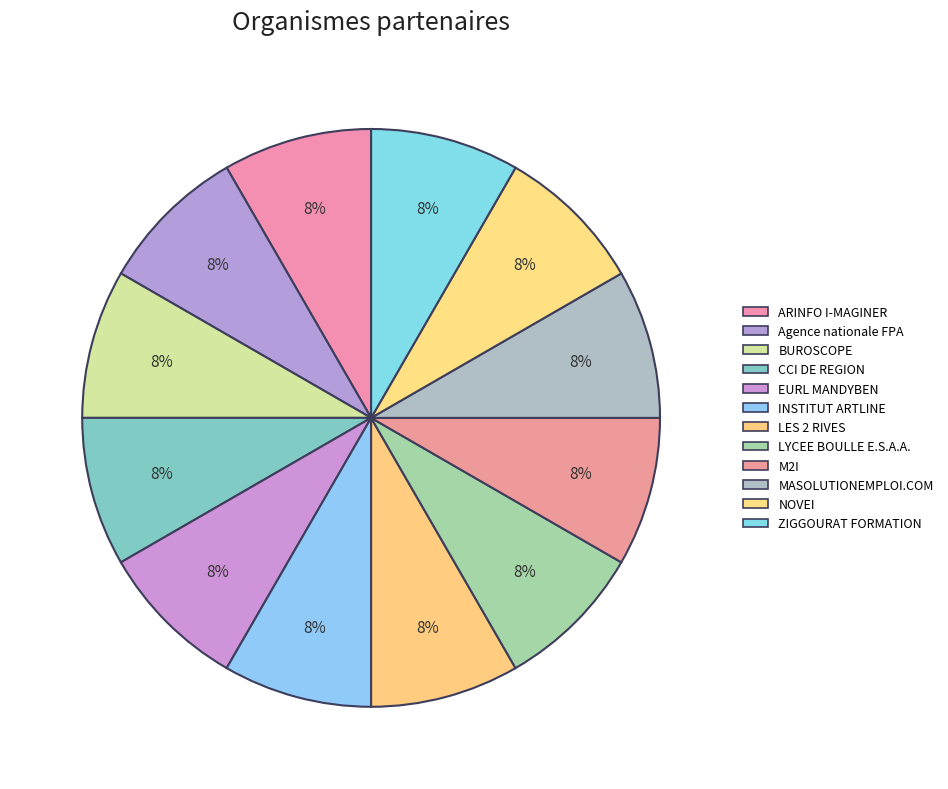

Rank the categories by value from lowest to highest.

CHAMBRE DE COMMERCE ET D'INDUSTRIE DE REGION, LYCEE DES METIERS BOULLE E.S.A.A., BUROSCOPE, M2I, ZIGGOURAT FORMATION, ARINFO I-MAGINER, LES 2 RIVES, EURL MANDYBEN, NOVEI, Agence nationale pour la Formation Professionnelle, INSTITUT ARTLINE, MASOLUTIONEMPLOI.COM